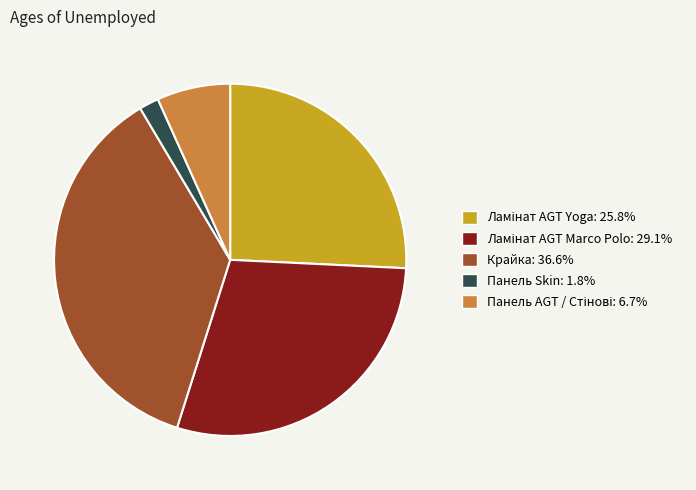

Is there any slice that represents more than half of the pie?

No